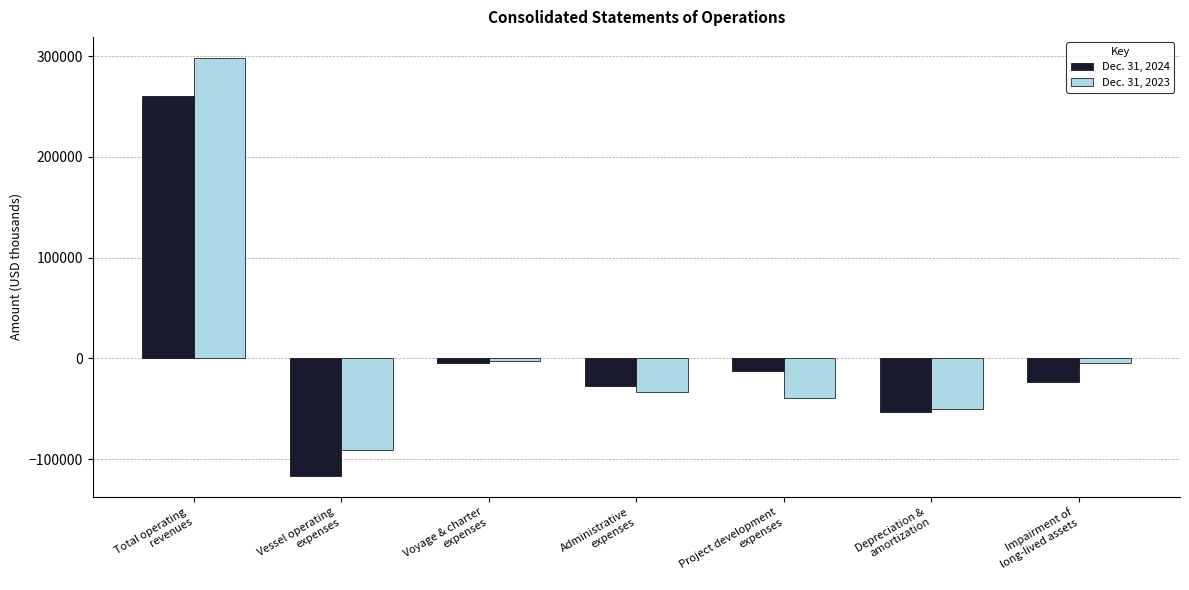

Which category has the lowest value across all series?

Vessel operating
expenses